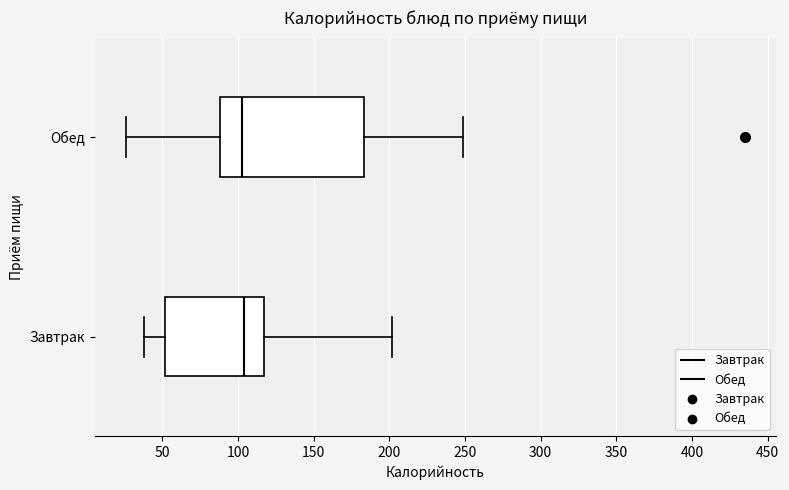

Comparing the boxes themselves (not the whiskers), which one is the widest?

Обед